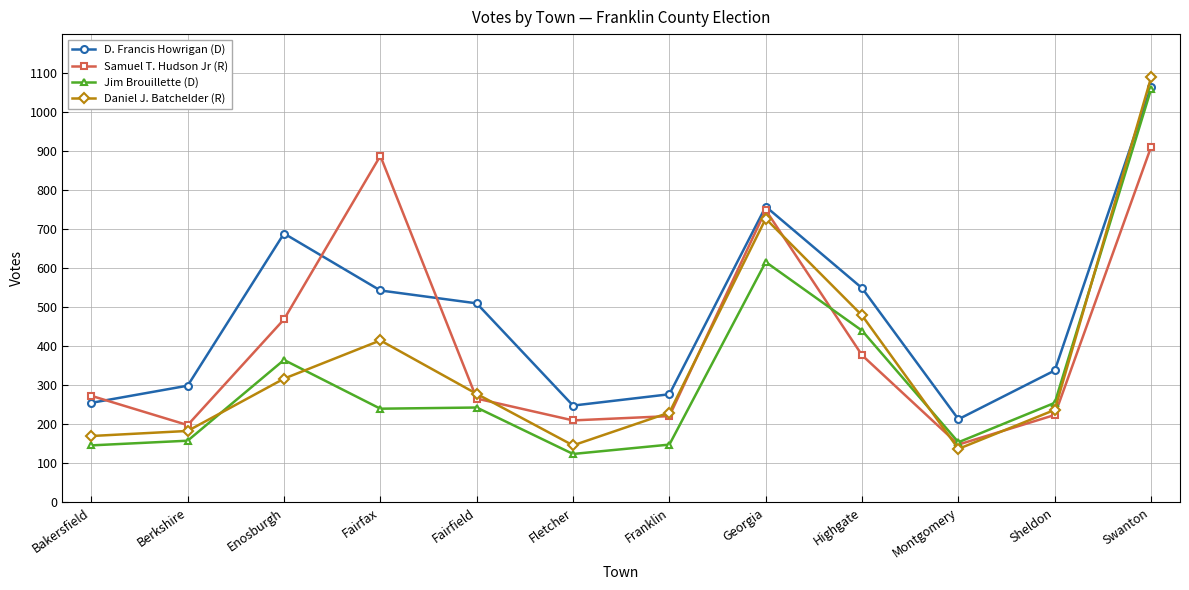

At how many categories does at least one series exceed 267?

10